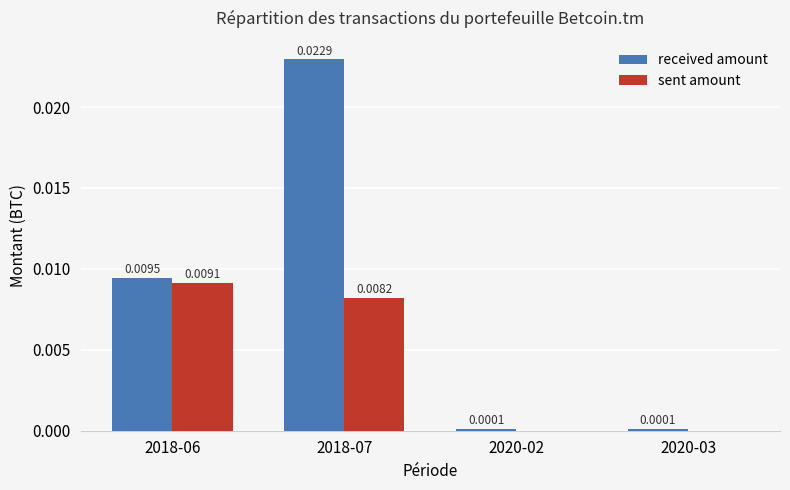

Which series changed the most between 2018-06 and 2020-03?

received amount